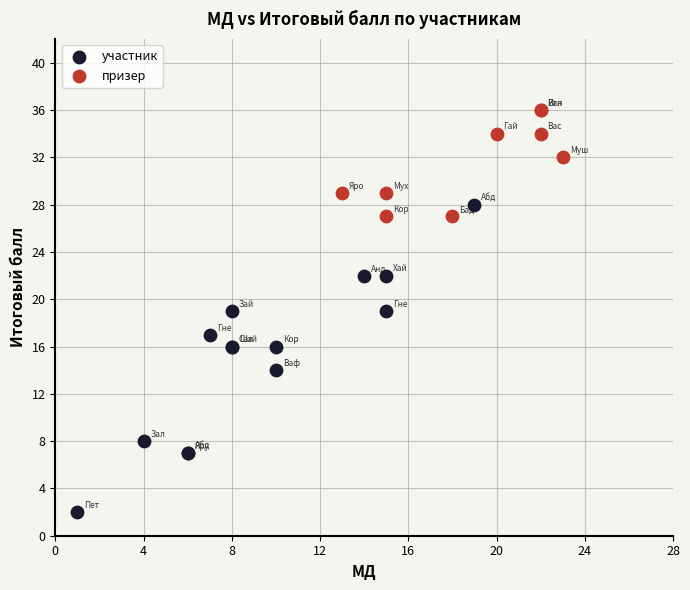

Which series reaches the minimum Y coordinate?

участник